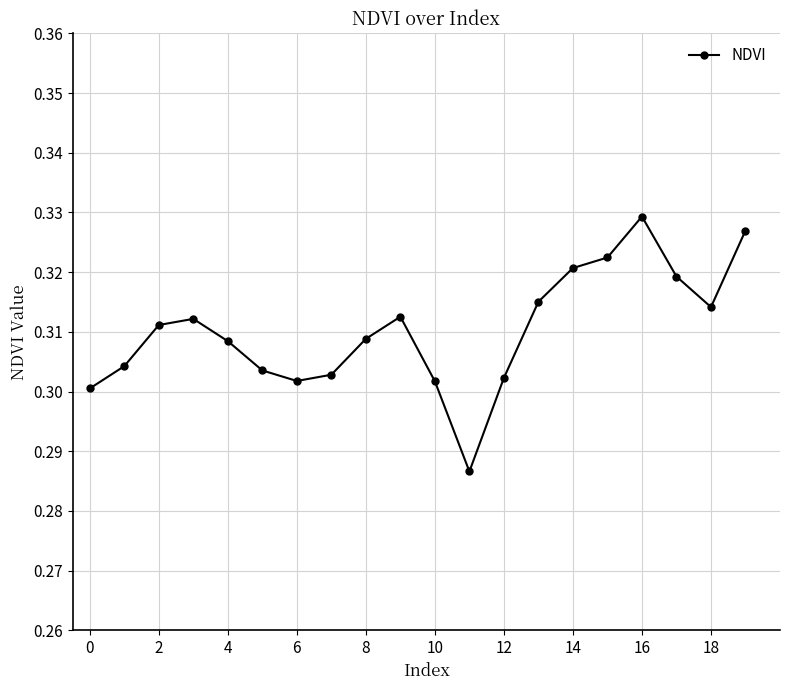

Count the values in the range 0 to 1.

20